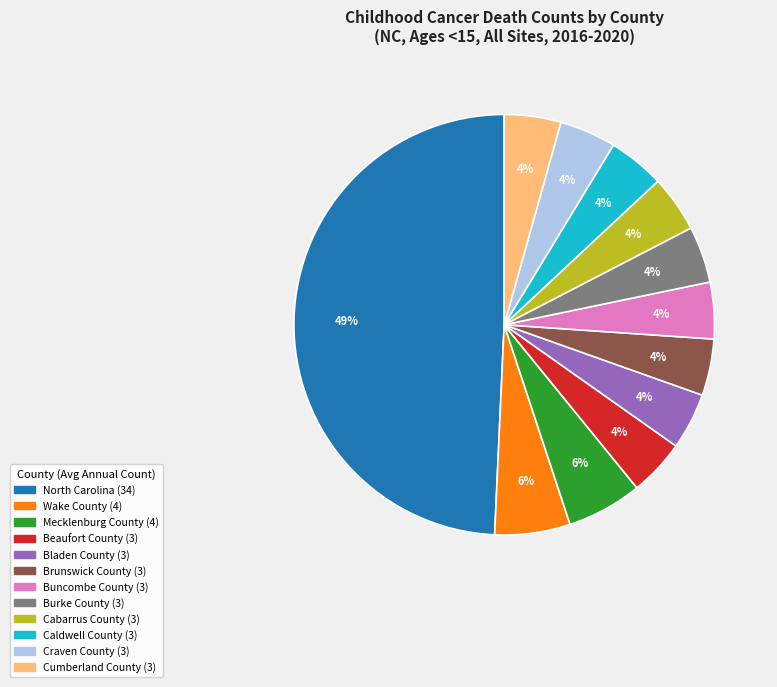

How many segments does this pie chart have?

12